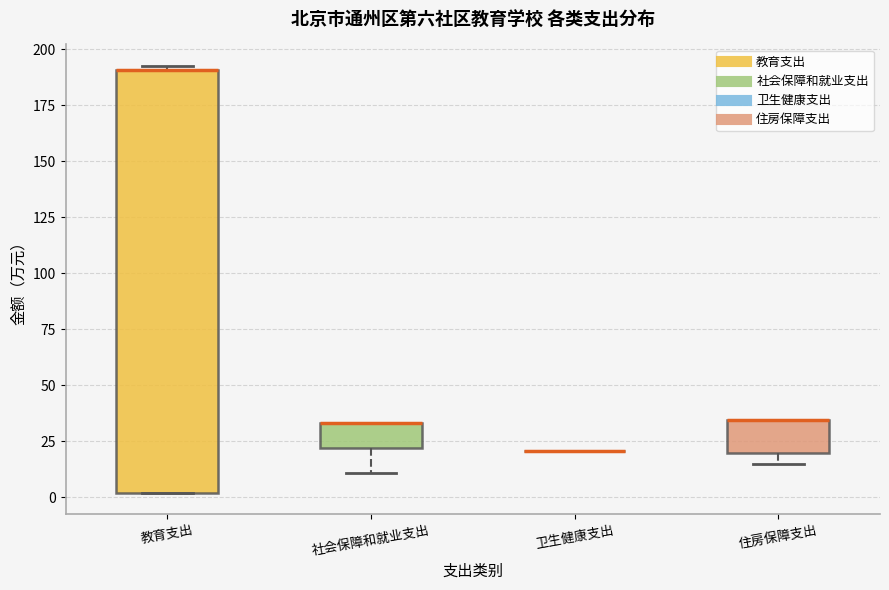

Reading left to right, transcribe this box plot: for each box, give where its median line is, the range the box spans, and where its two whiskers end, as read against the y-axis. The values are not printed on the chart, so give them approximately, as read against the axis.

教育支出: median 190 (drawn on the box's upper edge), box 0 to 190, whiskers 0 to 195
社会保障和就业支出: median 35 (drawn on the box's upper edge), box 20 to 35, whiskers 10 to 35
卫生健康支出: box collapsed to a line at 20, whiskers 20 to 20
住房保障支出: median 35 (drawn on the box's upper edge), box 20 to 35, whiskers 15 to 35